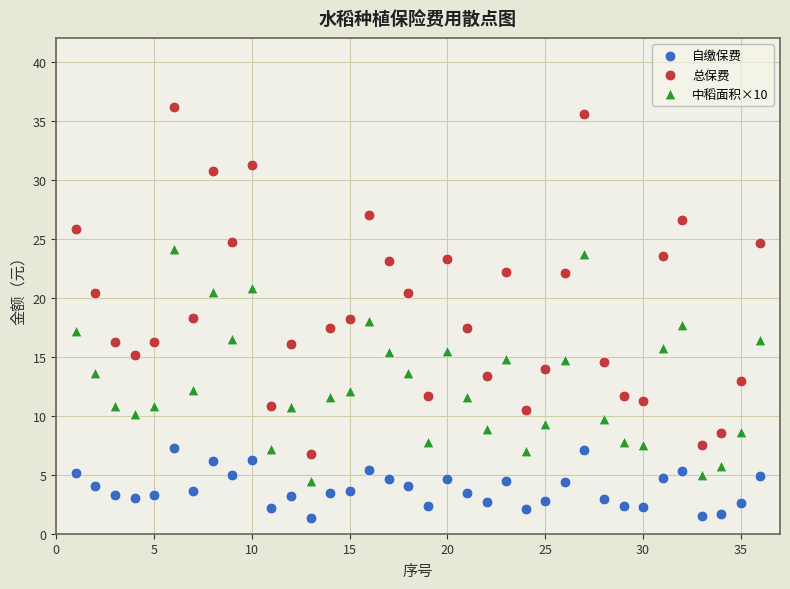

Which series contains the highest Y value?

总保费